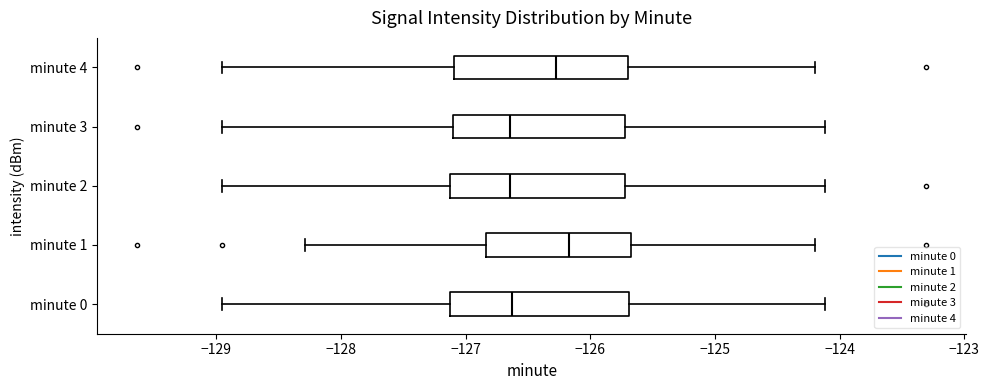

Where does the right whisker of the box for minute 4 end on the x-axis? The values are not printed on the chart, so give them approximately, as read against the axis.

-124.2